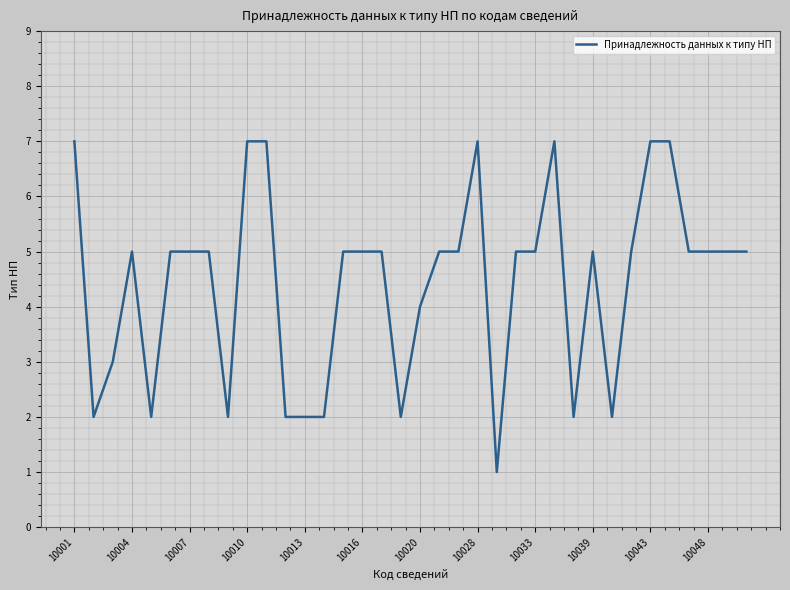

What is the greatest value displayed?

7